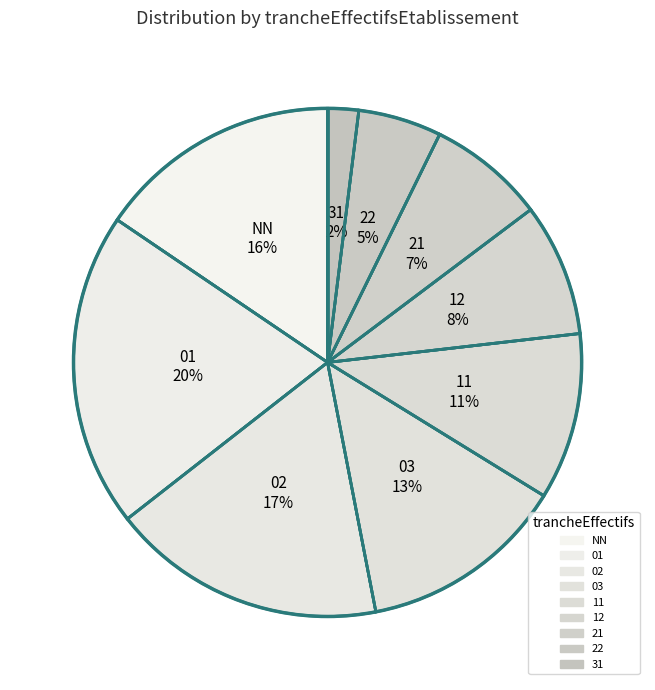

Approximately how many times larger is the value at 21 compared to 12?

0.9